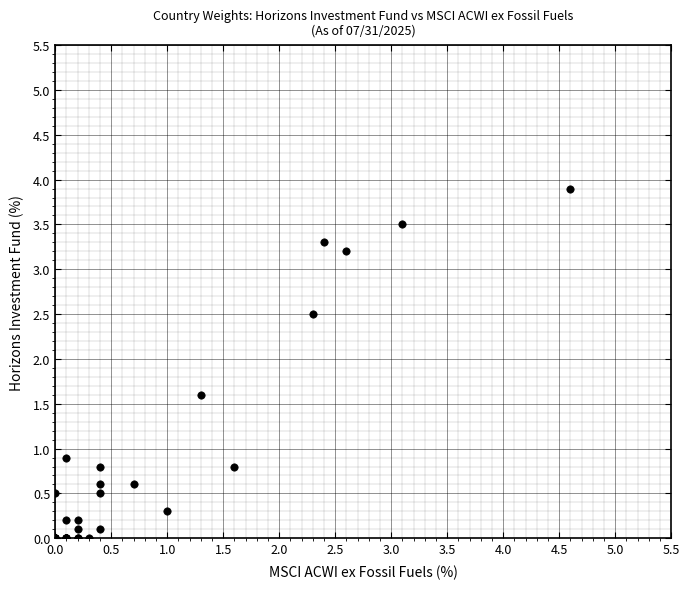

What Y value in the scatter plot is closest to 1?

0.9